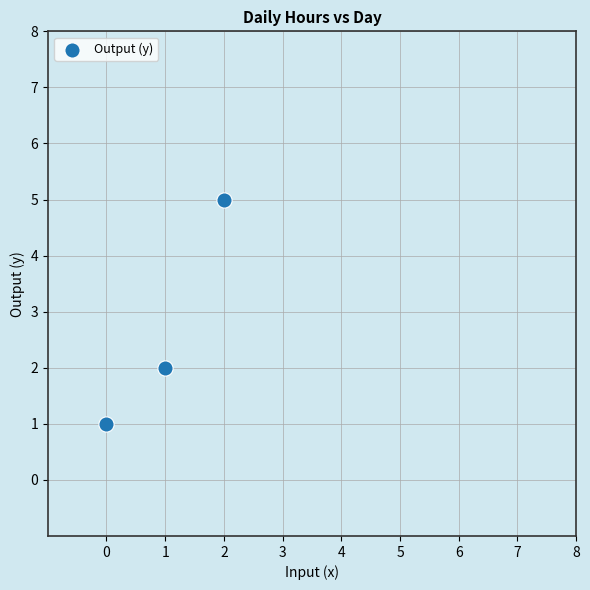

What is the range of Y values (max minus min)?

4